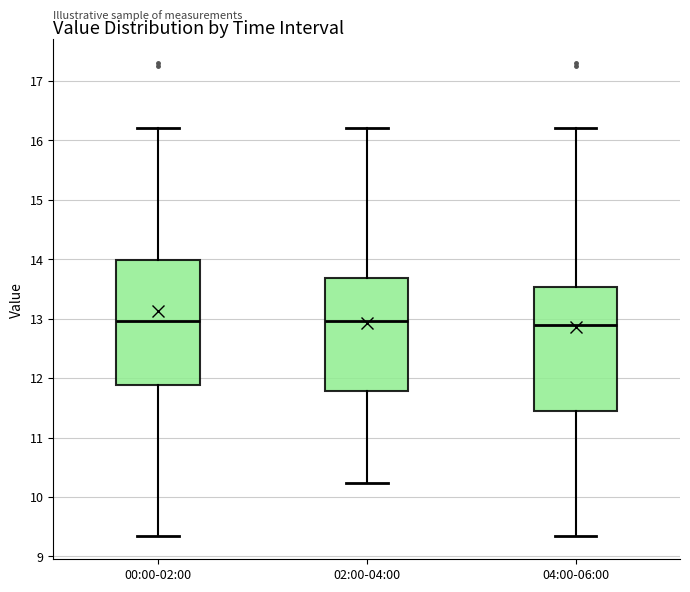

Where does the lower whisker of the box for 00:00-02:00 end on the y-axis? The values are not printed on the chart, so give them approximately, as read against the axis.

9.4